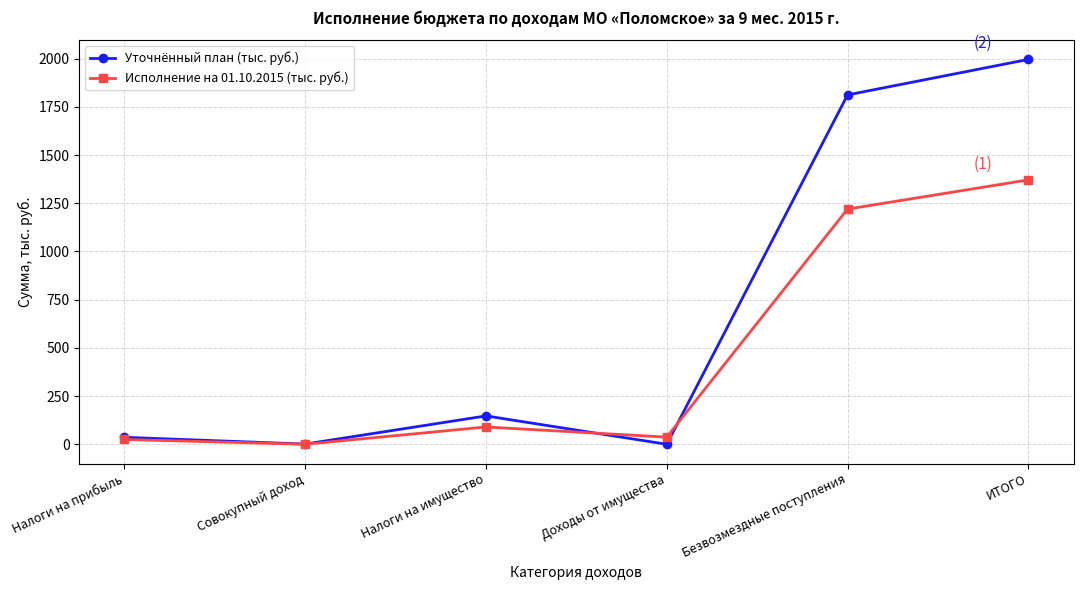

What is the label of the 3rd point from the right?

Доходы от имущества